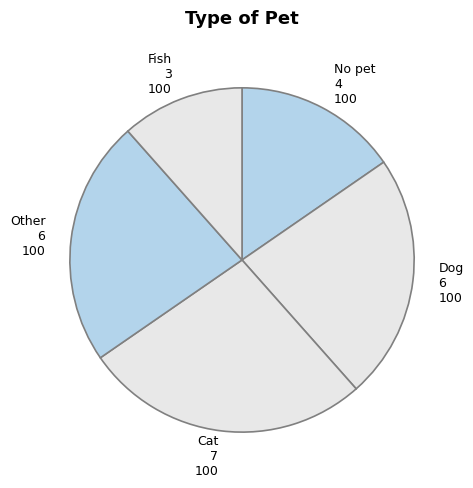

Does Dog 6 100 account for over 50% of the chart?

No